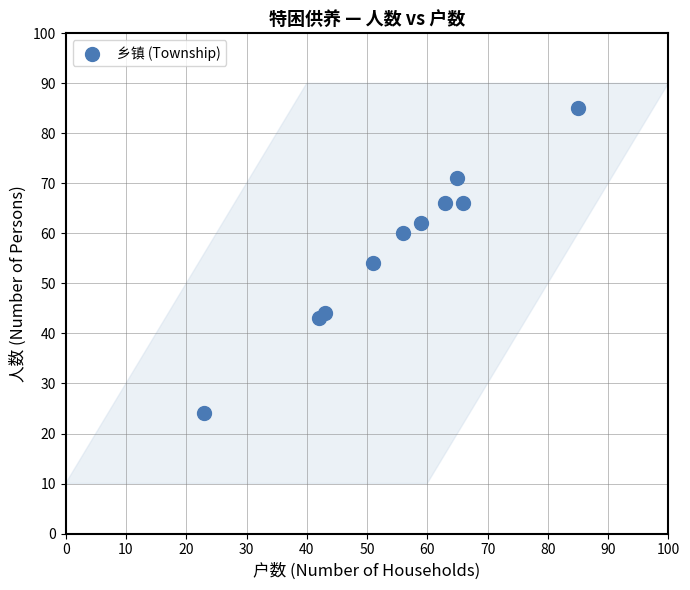

What is the range of X values (max minus min)?

62